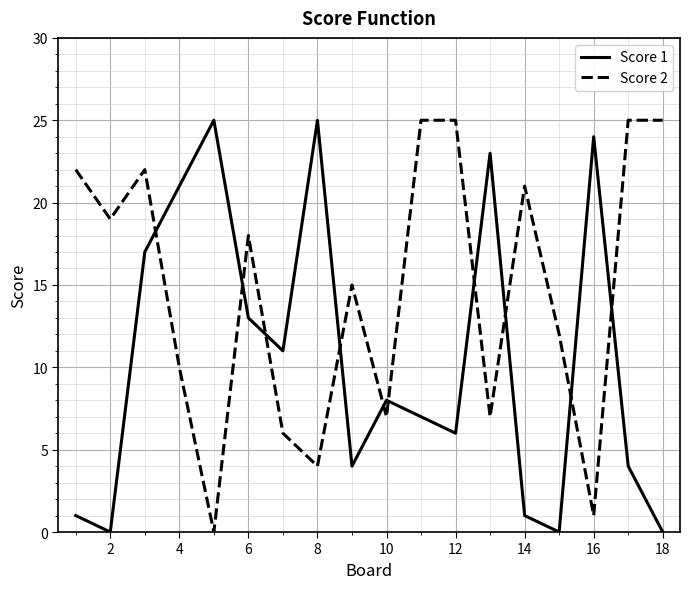

Does the chart display data point markers on the line(s)?

No